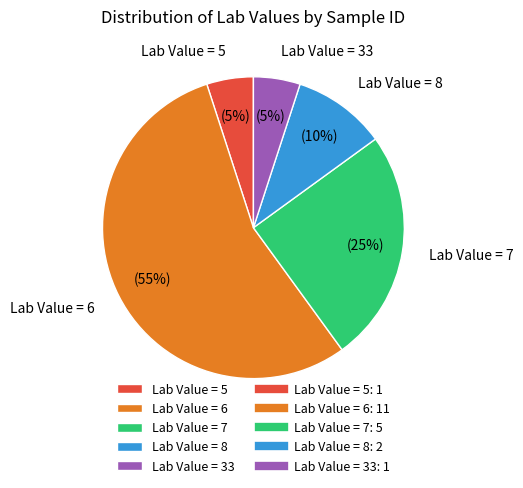

To the nearest percent, what is the difference between the largest and smallest slice percentages?

50%